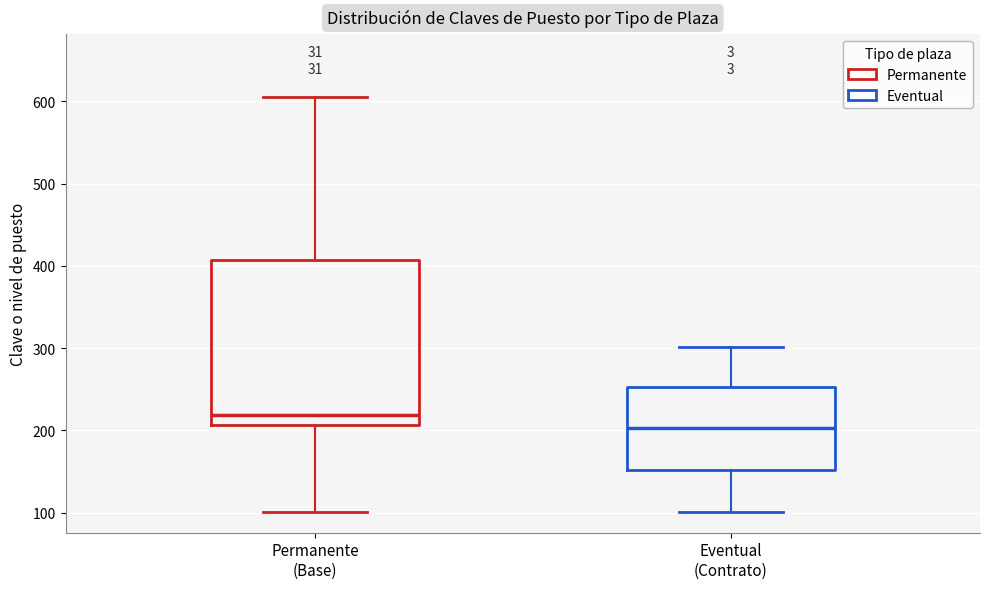

Where does the median line of the box for Permanente (Base) sit on the y-axis? The values are not printed on the chart, so give them approximately, as read against the axis.

220